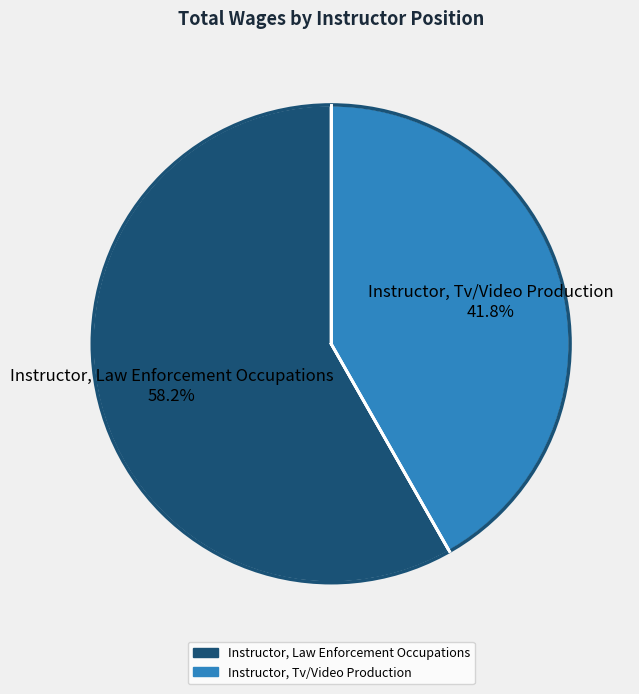

Which category has the smallest portion of the pie?

Instructor, Tv/Video Production